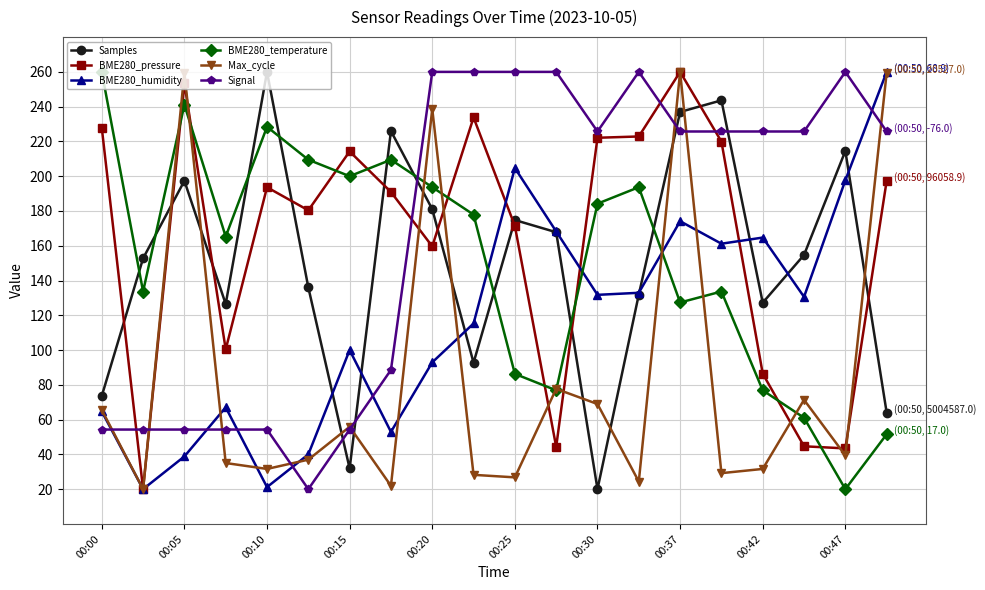

True or false: BME280_pressure and Samples cross at least once.

True